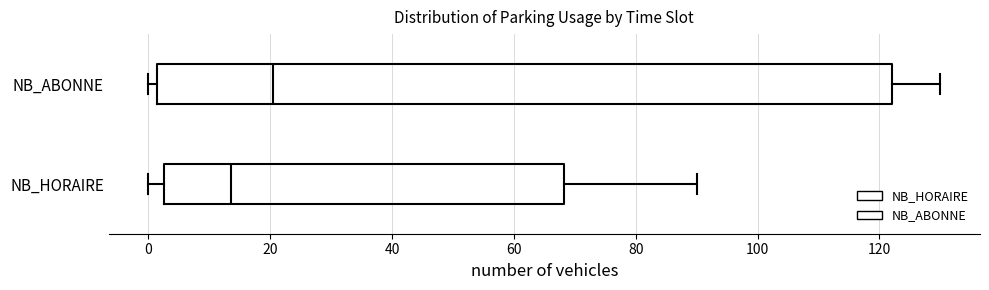

Which box's median line is the furthest to the right?

NB_ABONNE